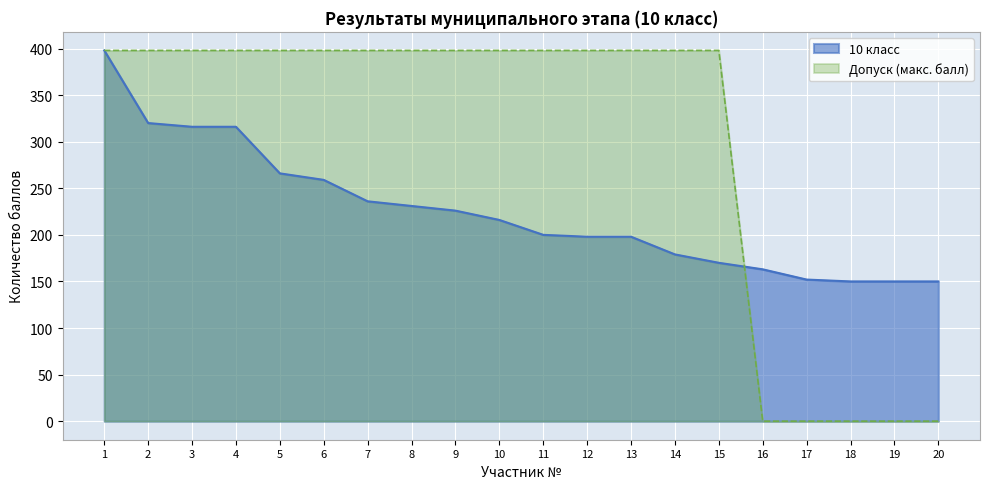

List the series in order of their peak value, highest first.

10 класс, Допуск